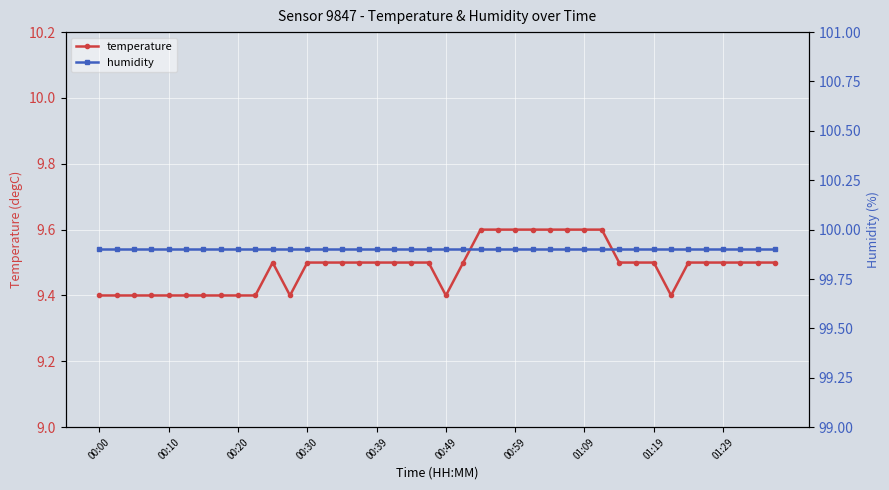

Is it true that temperature equals 16.1 at 00:59?

False